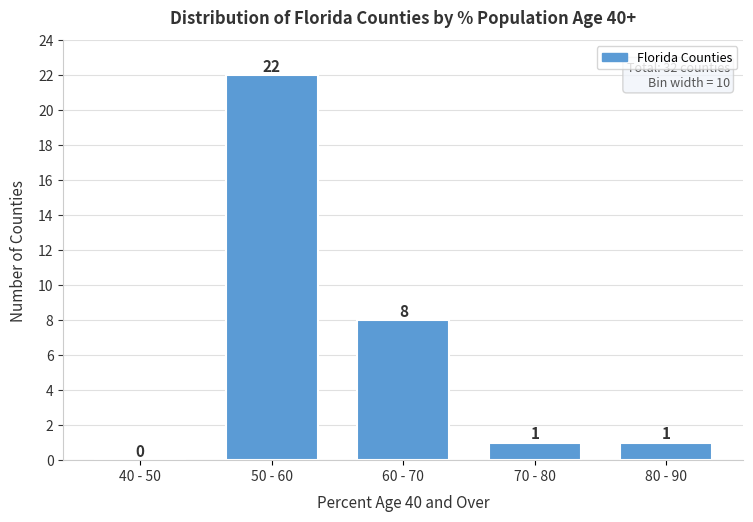

Reading left to right, transcribe all the data shown in this chart.

40 - 50=0	50 - 60=22	60 - 70=8	70 - 80=1	80 - 90=1